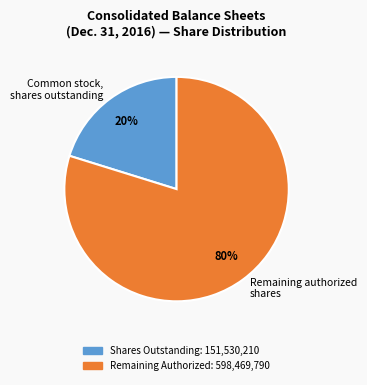

What is the largest slice in the pie chart?

Remaining authorized shares